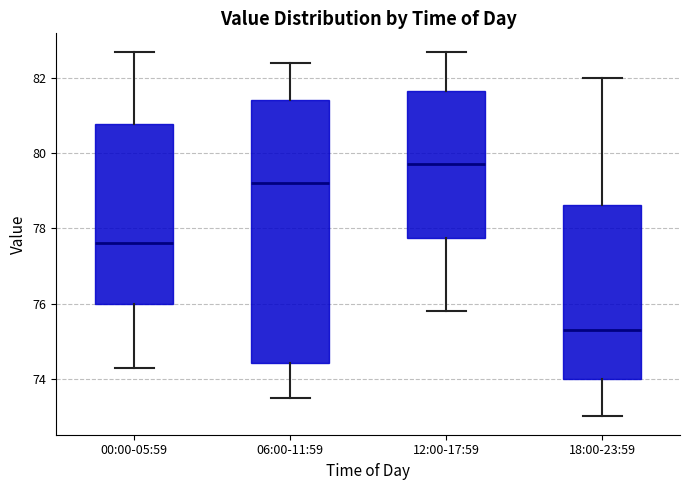

Which box is the tallest, from its lower edge to its upper edge?

06:00-11:59